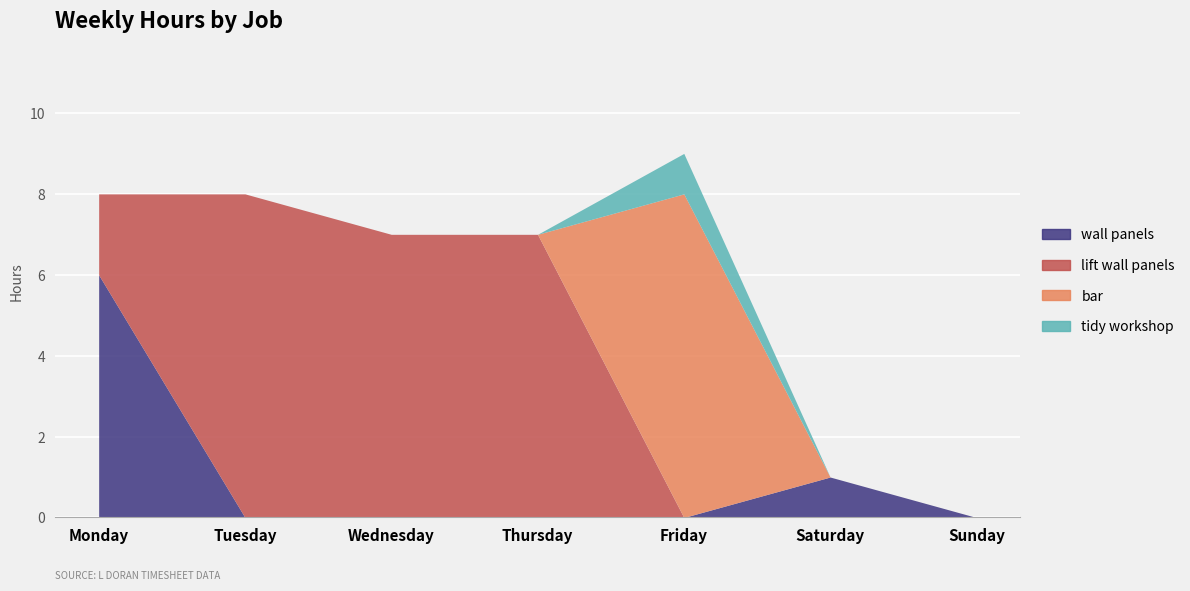

Count the number of data series in this chart.

4